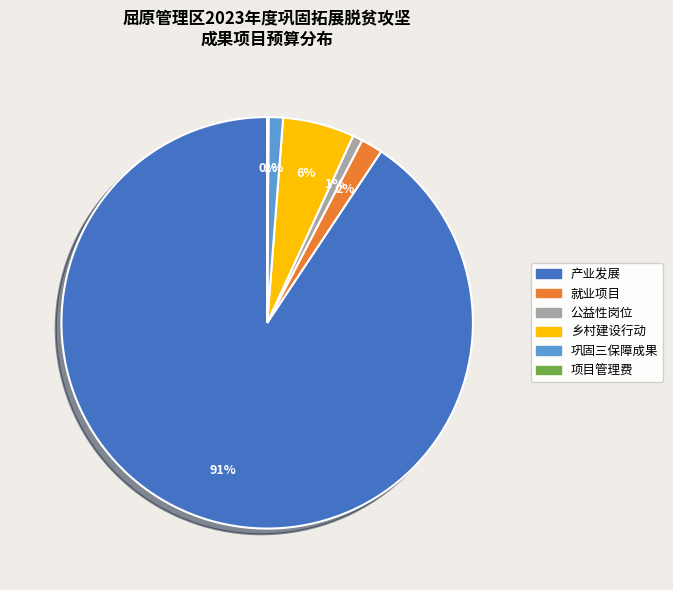

Combined, do 乡村建设行动 and 产业发展 account for over 50%?

Yes